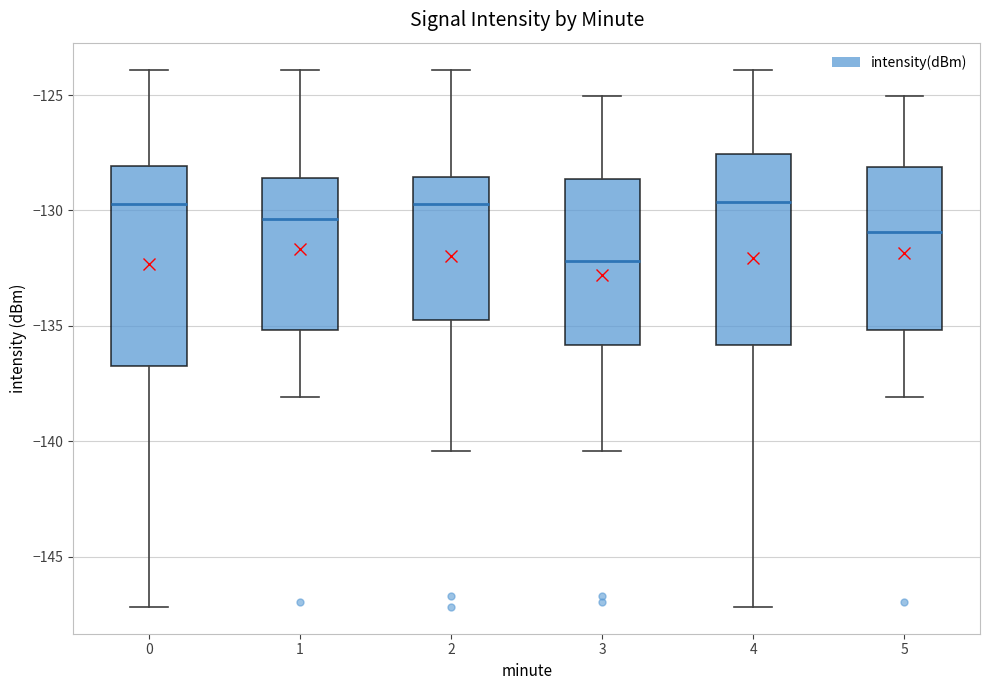

Which box's median line is the lowest?

3